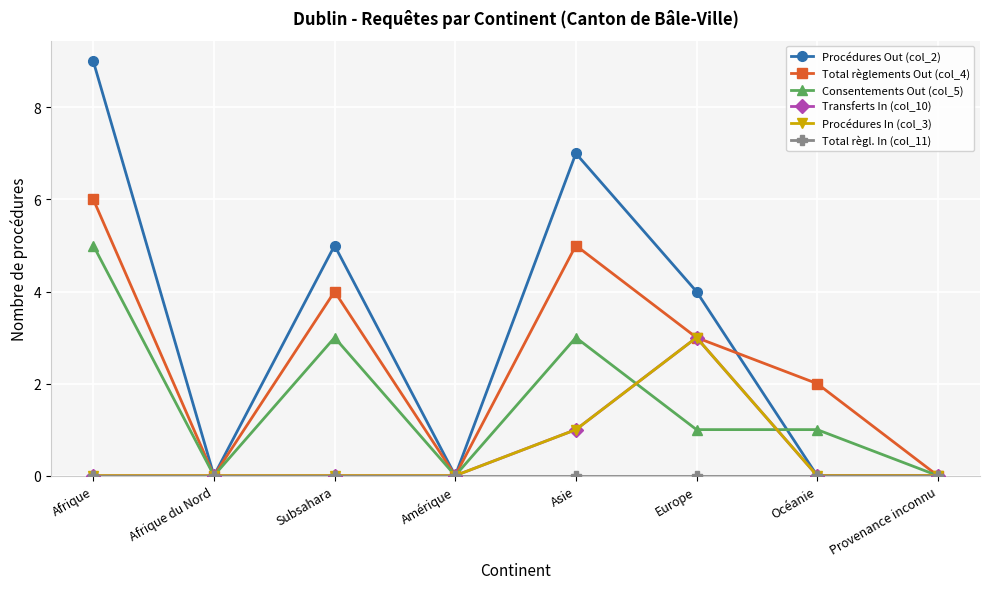

The Total règlements Out (col_4) series shows 3 at Océanie. True or false?

False